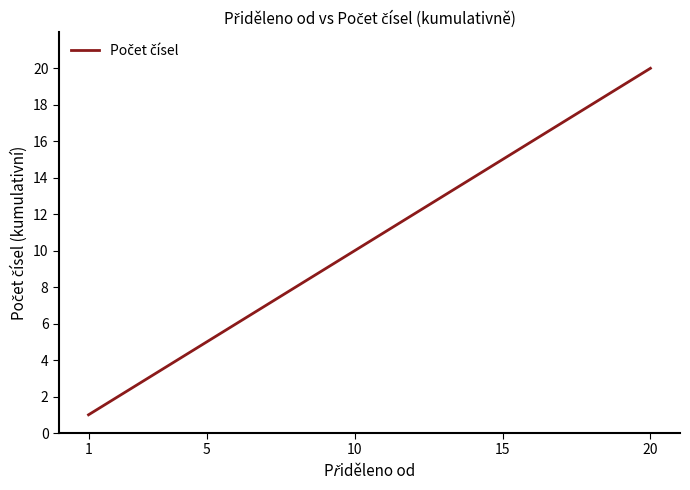

Reading left to right, list all the values displayed in this chart.

1	2	3	4	5	6	7	8	9	10	11	12	13	14	15	16	17	18	19	20